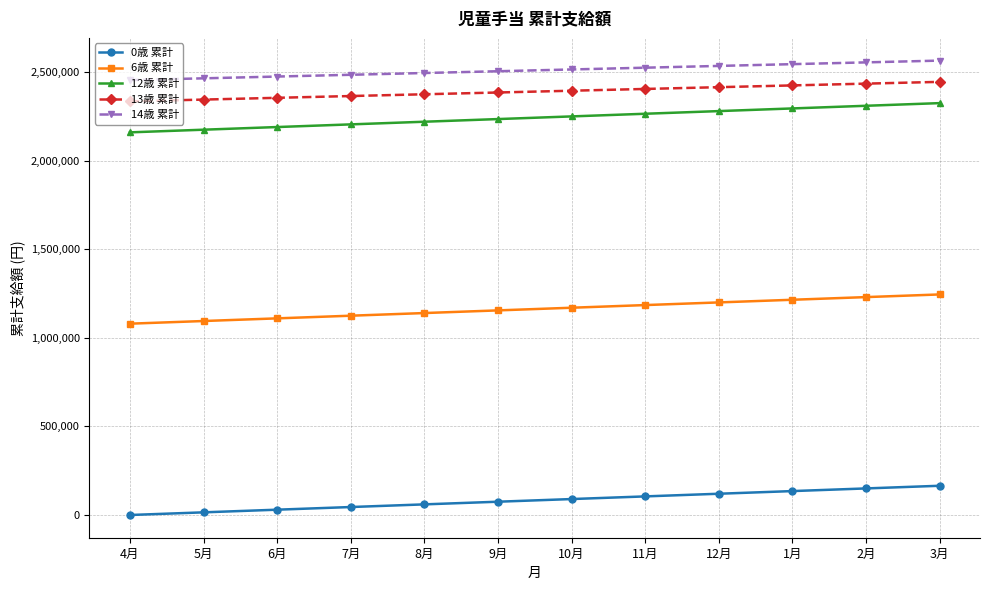

What is the total value across all series at 10月?

8420000